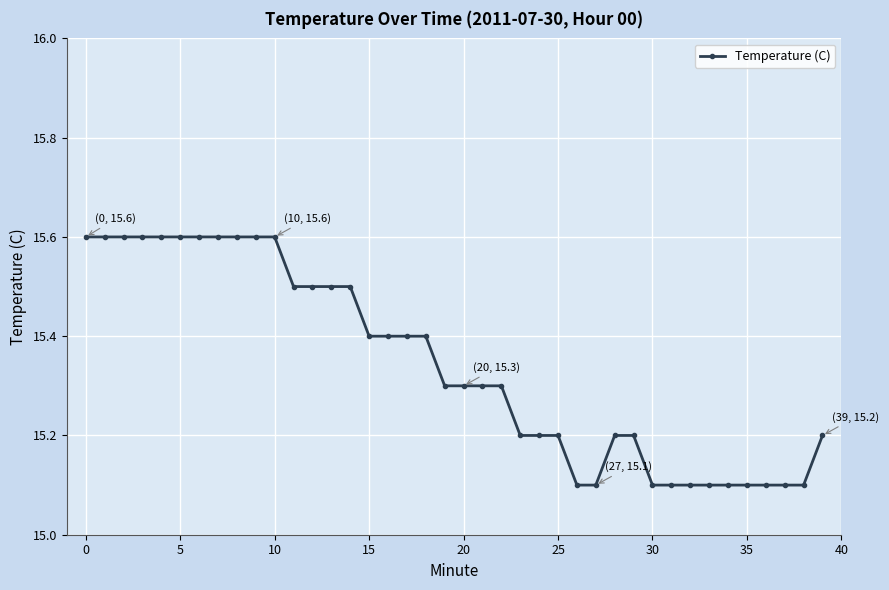

What is the value of the 27th point from the left?

15.1